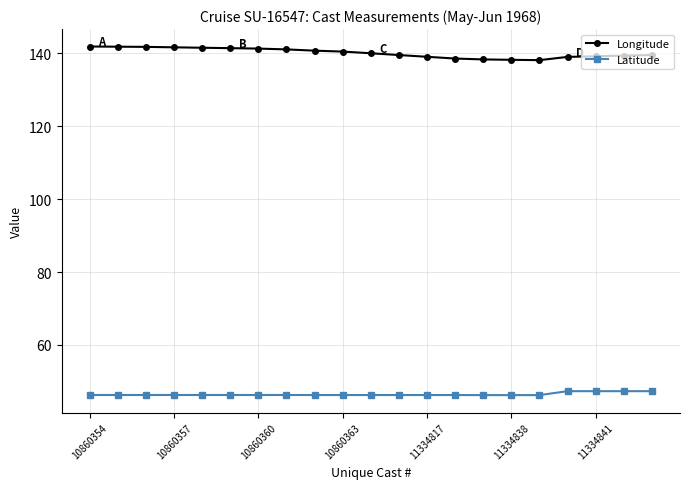

What is the value of the Longitude point at the 14th from the left?

138.6